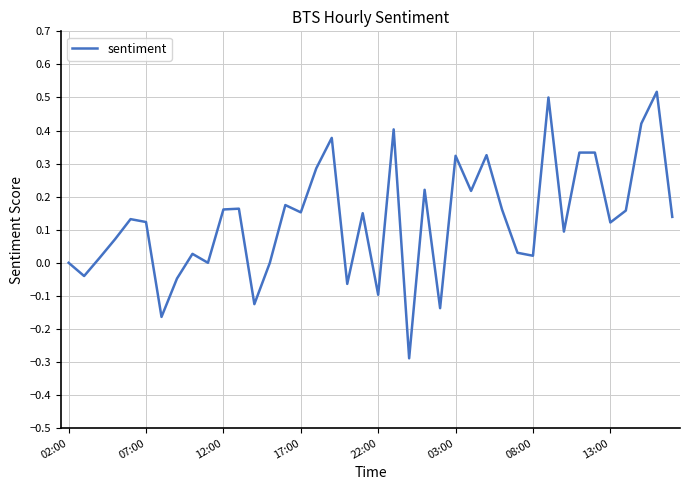

What is the minimum value shown in the chart?

-0.3